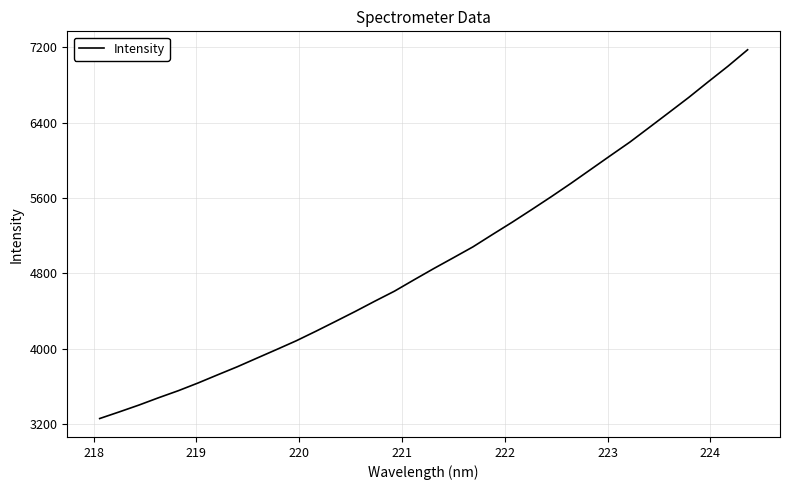

What is the minimum value shown in the chart?

3256.8